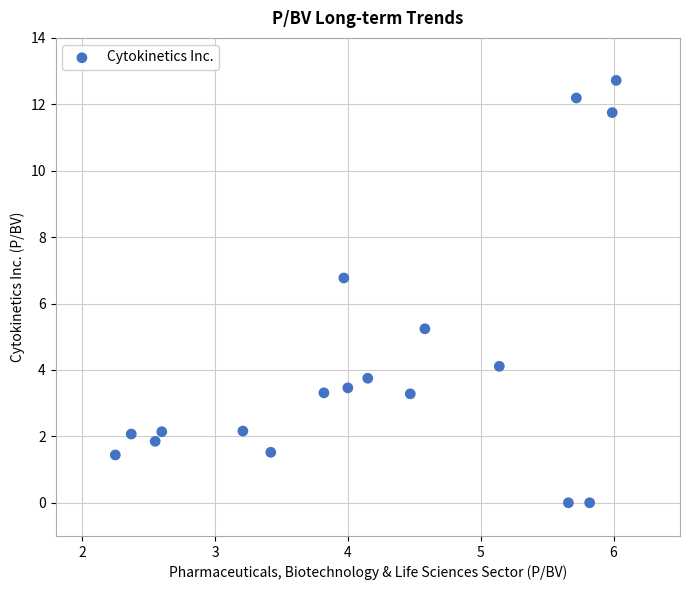

What is the range of Y values (max minus min)?

12.7